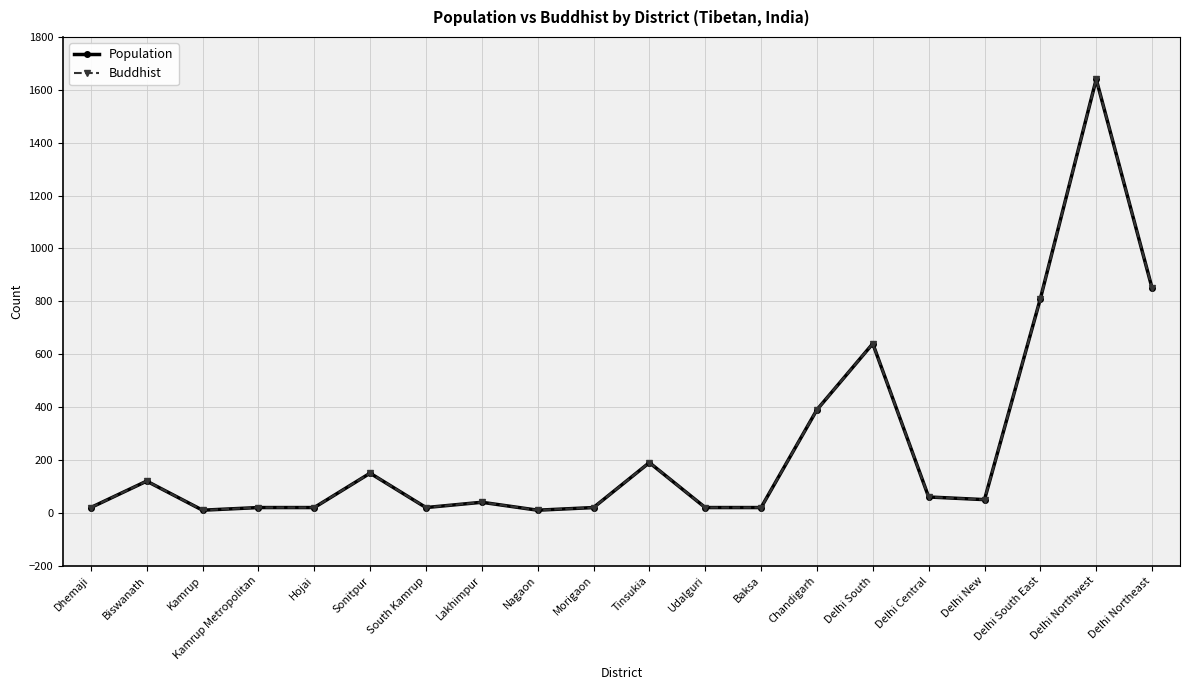

Does the chart have visible grid lines?

Yes